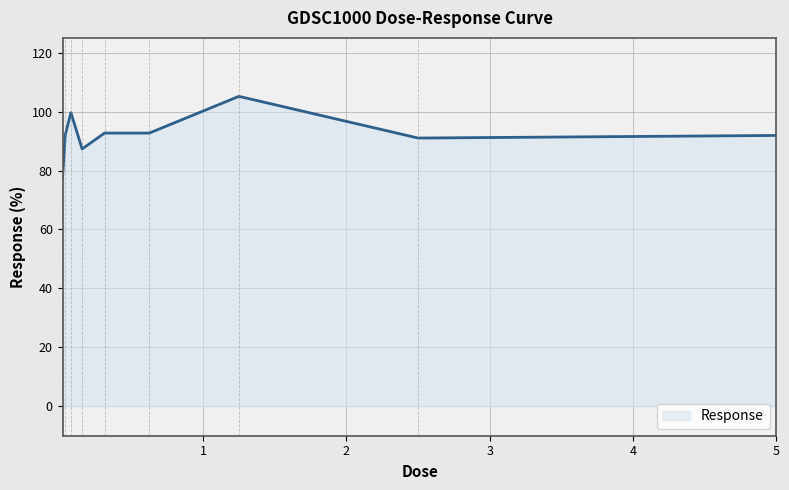

What is the smallest value displayed?

77.5